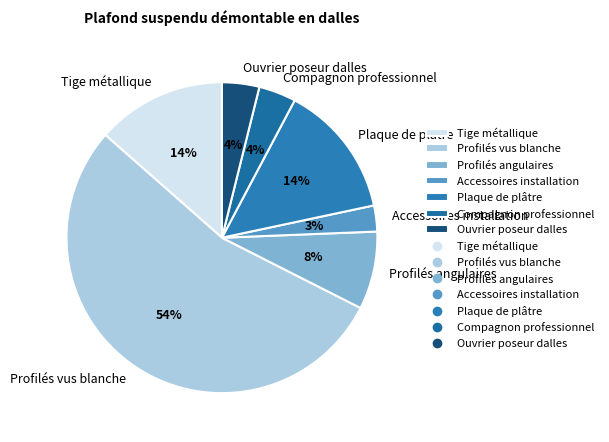

Which slice is the largest?

Profilés vus blanche